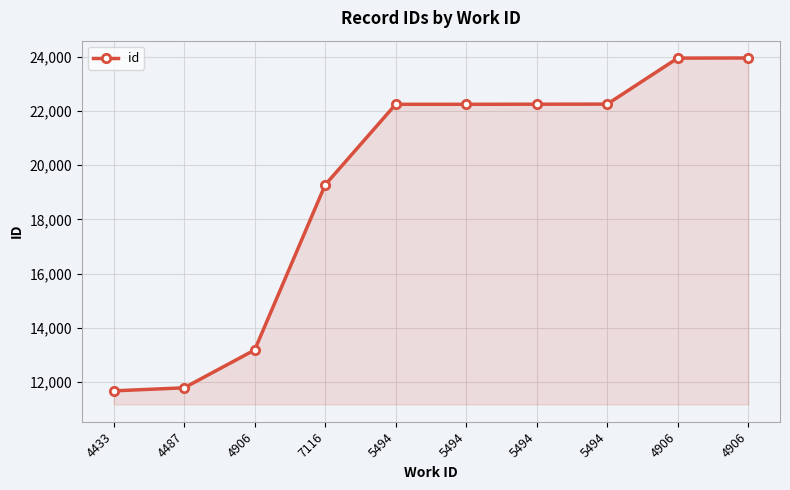

True or false: the data shows 22247 at 5494.

True